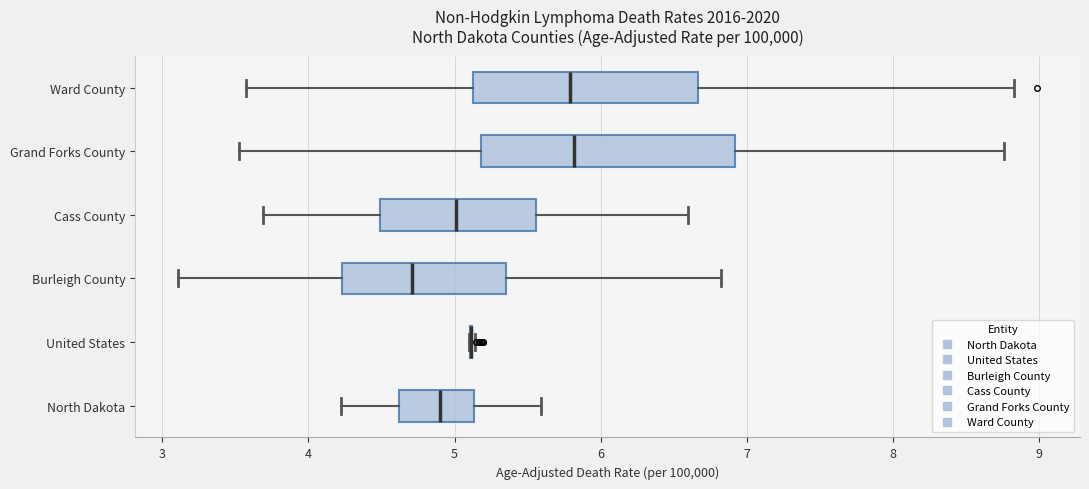

Reading bottom to top, transcribe this box plot: for each box, give where its median line is, the range the box spans, and where its two whiskers end, as read against the x-axis. The values are not printed on the chart, so give them approximately, as read against the axis.

North Dakota: median 4.9, box 4.6 to 5.1, whiskers 4.2 to 5.6
United States: box collapsed to a line at 5.1, whiskers 5.1 to 5.1
Burleigh County: median 4.7, box 4.2 to 5.4, whiskers 3.1 to 6.8
Cass County: median 5.0, box 4.5 to 5.6, whiskers 3.7 to 6.6
Grand Forks County: median 5.8, box 5.2 to 6.9, whiskers 3.5 to 8.8
Ward County: median 5.8, box 5.1 to 6.7, whiskers 3.6 to 8.8